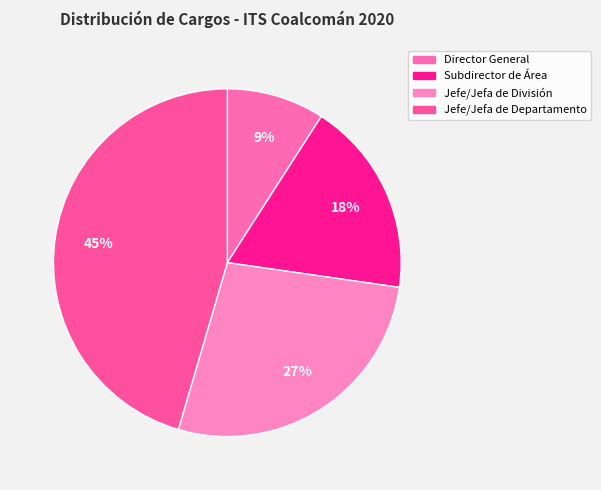

Between Subdirector de Área and Director General, which is larger?

Subdirector de Área